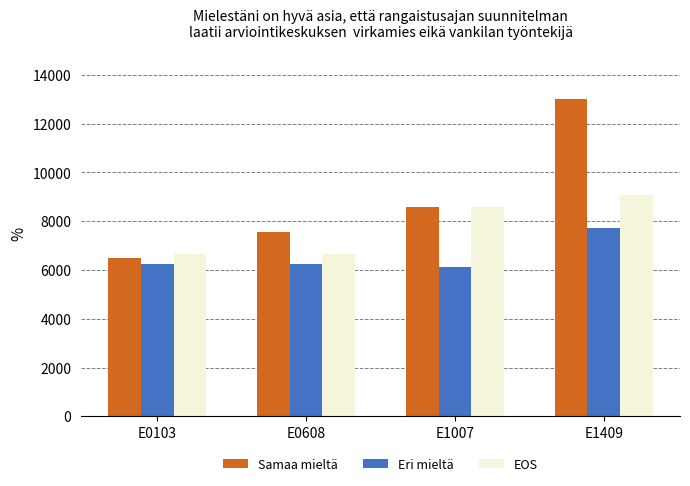

What are all the series names shown in the legend?

Samaa mieltä, Eri mieltä, EOS